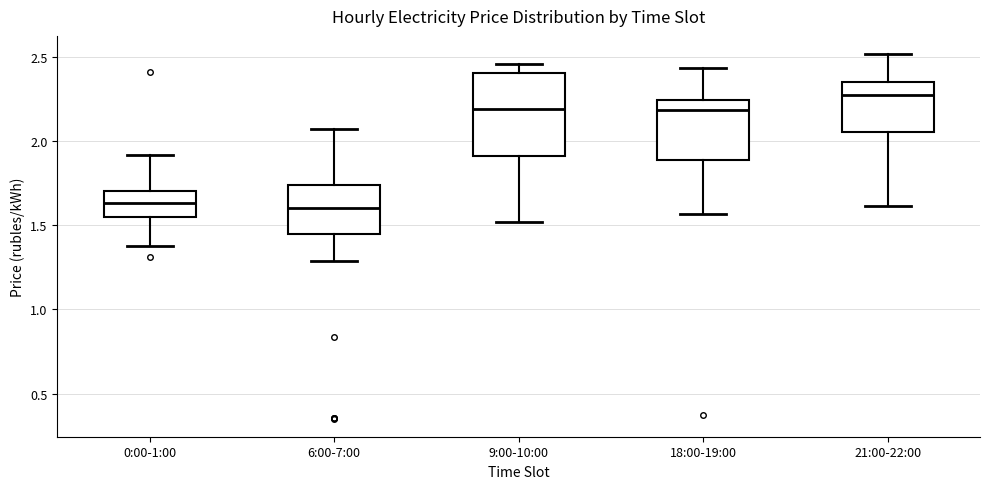

Which box is the tallest, from its lower edge to its upper edge?

9:00-10:00